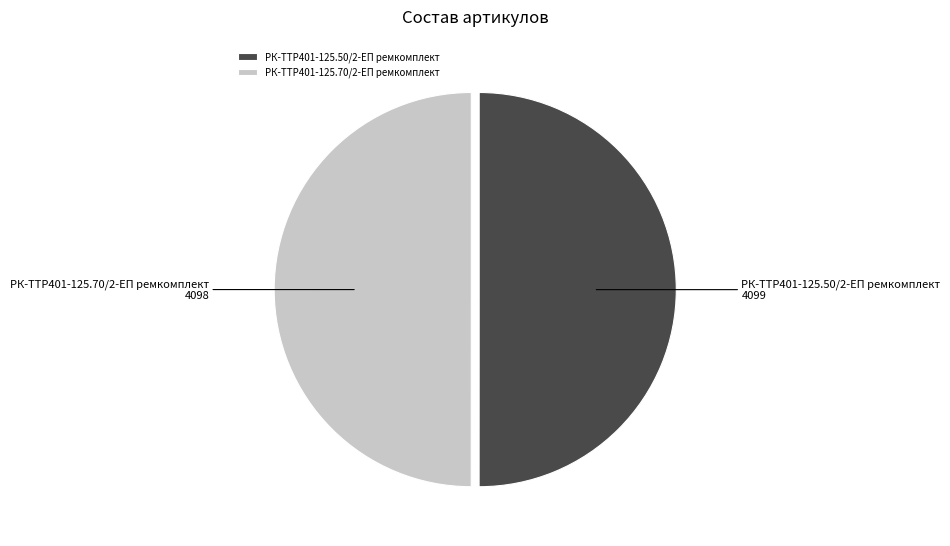

Approximately how many times larger is the value at РК-TTР401-125.50/2-ЕП ремкомплект compared to РК-TTР401-125.70/2-ЕП ремкомплект?

1.0